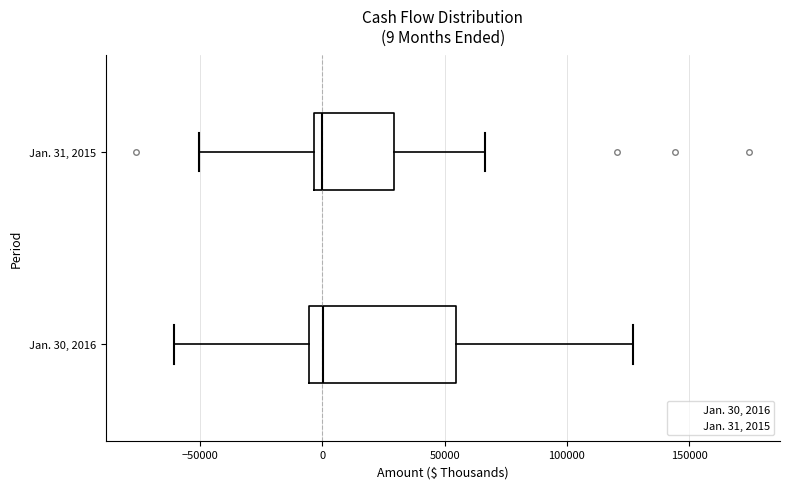

Comparing the boxes themselves (not the whiskers), which one is the widest?

Jan. 30, 2016